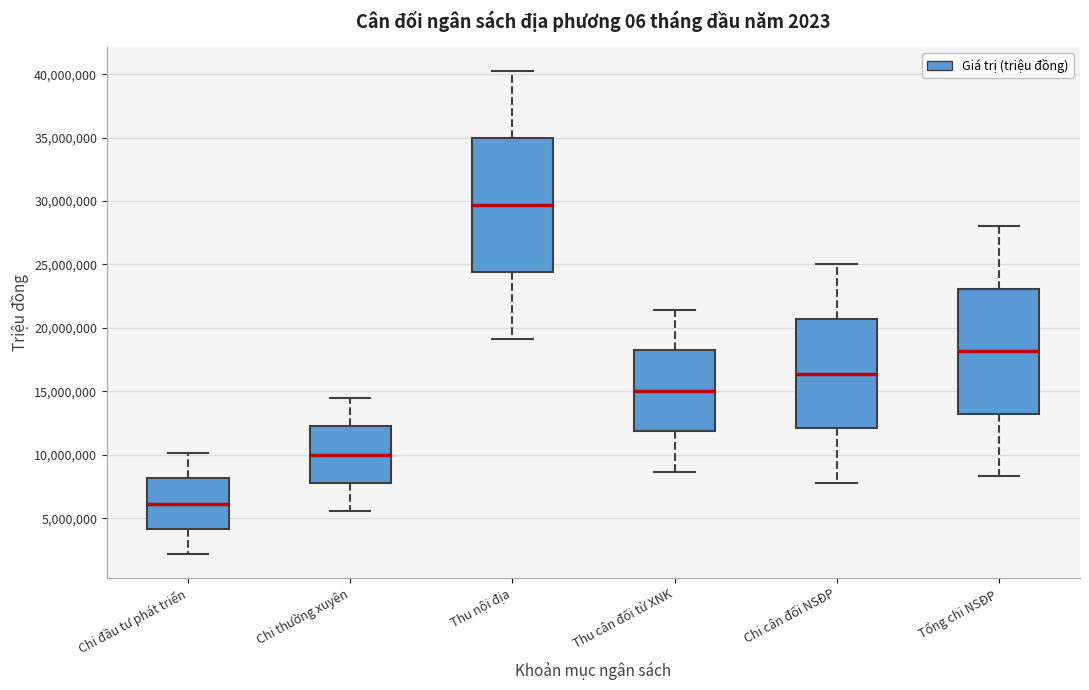

Where is the upper edge of the box for Chi đầu tư phát triển on the y-axis? The values are not printed on the chart, so give them approximately, as read against the axis.

8000000